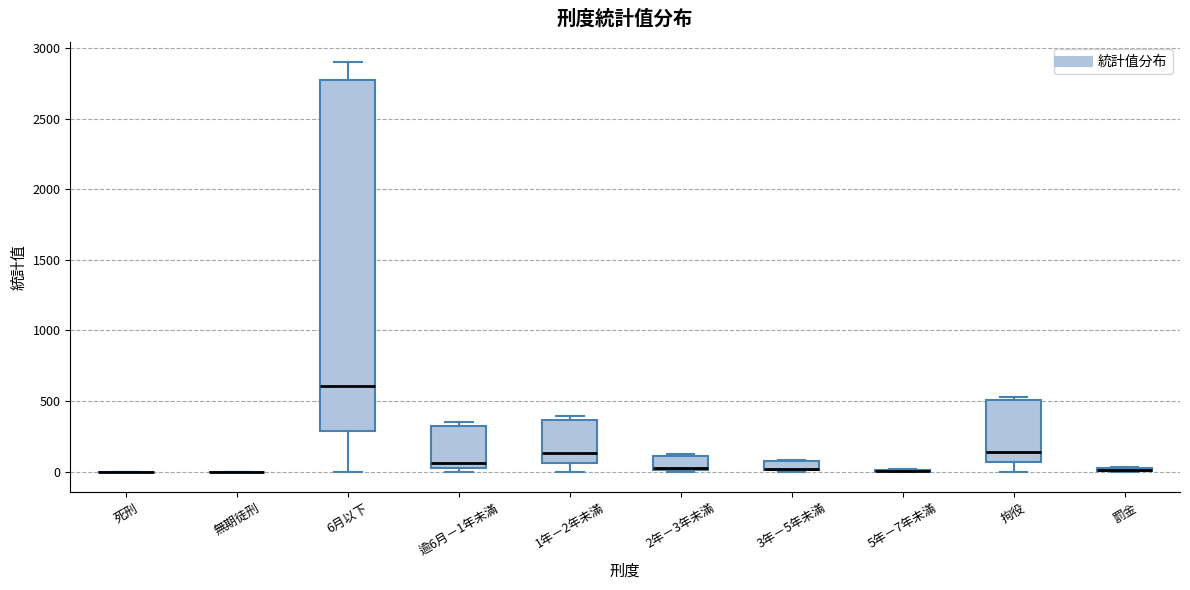

Which box is the tallest, from its lower edge to its upper edge?

6月以下